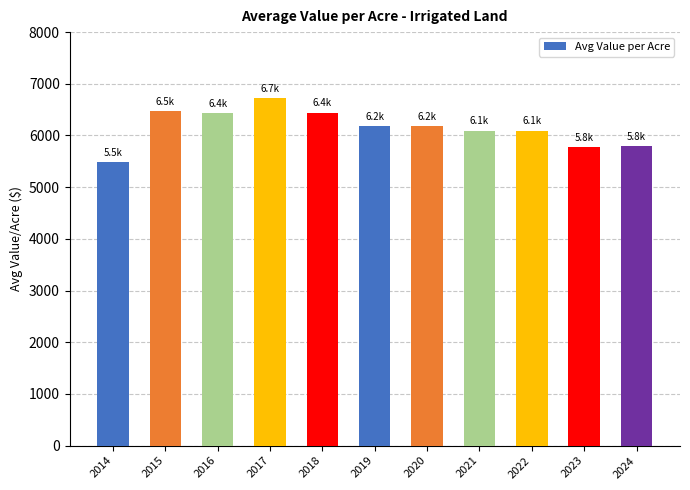

At which label does the data first exceed 6180?

2015